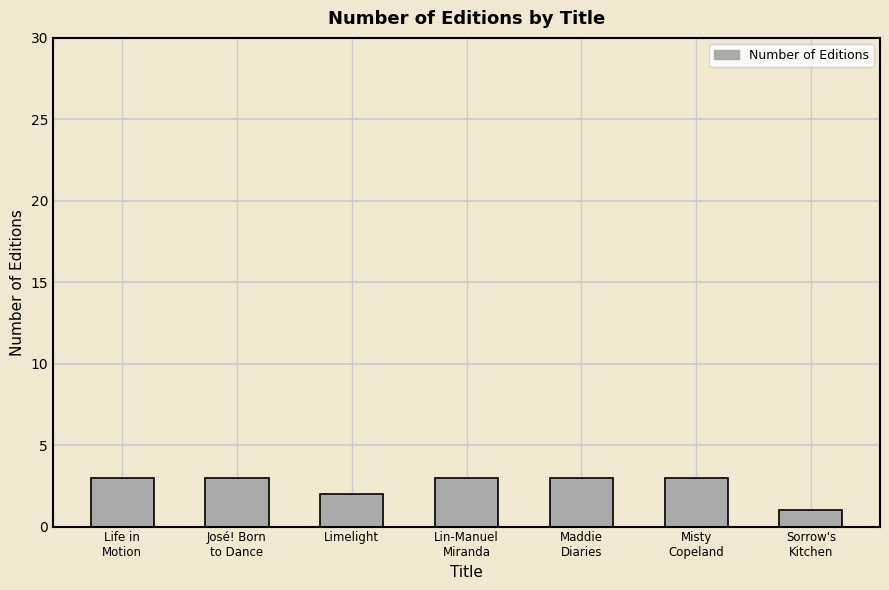

What is the change in value from Limelight to Misty
Copeland?

+1